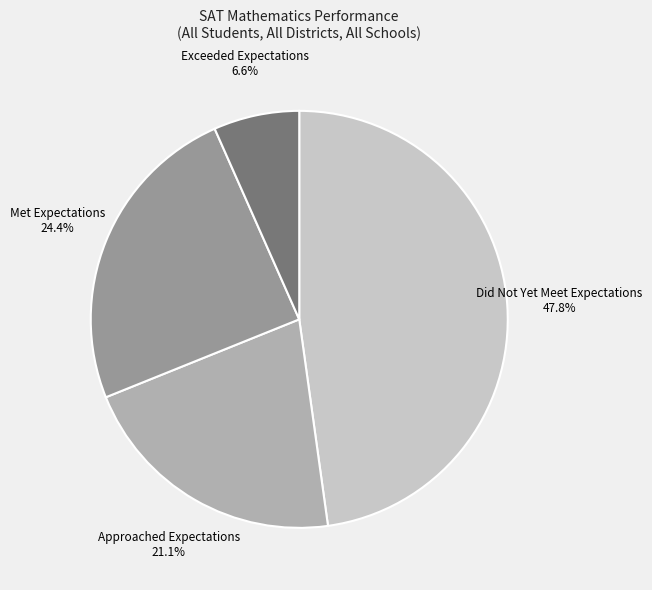

To the nearest percent, what is the combined percentage of Did Not Yet Meet Expectations and Approached Expectations?

69%